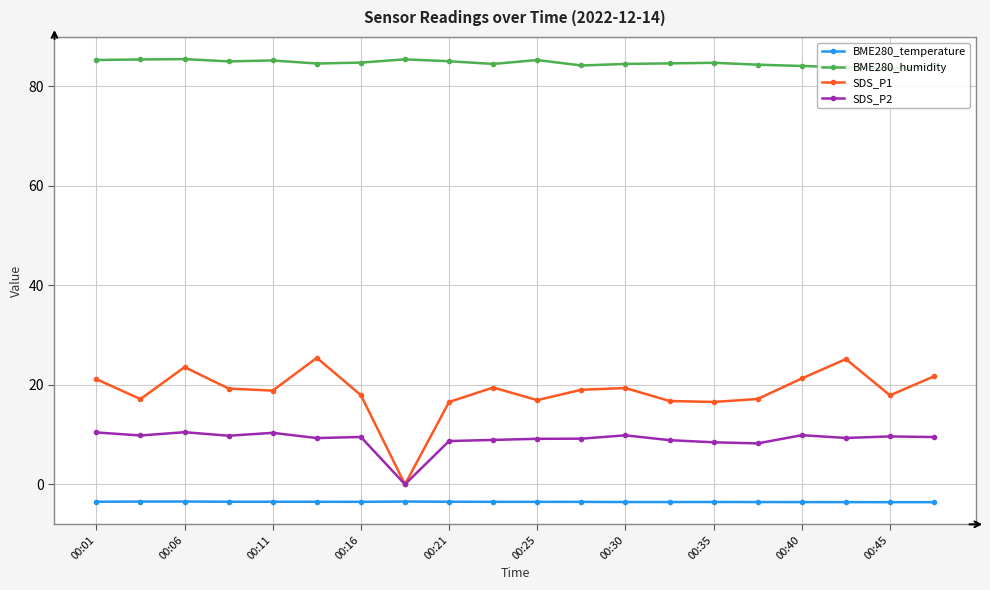

Which series has the largest range (max minus min)?

SDS_P1